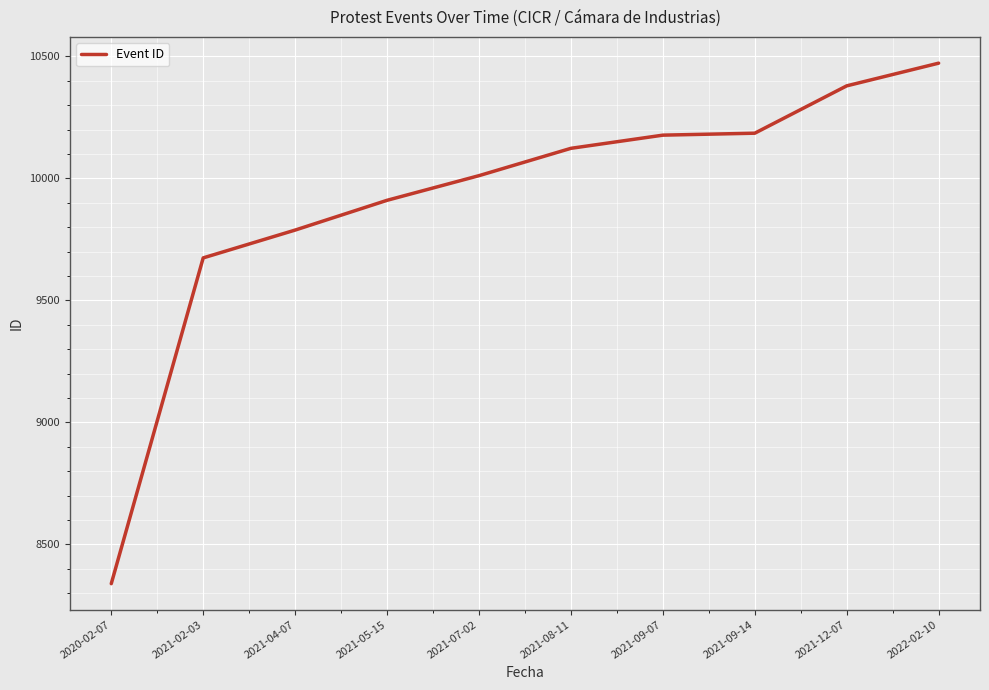

At which label is the value closest to 9405?

2021-02-03